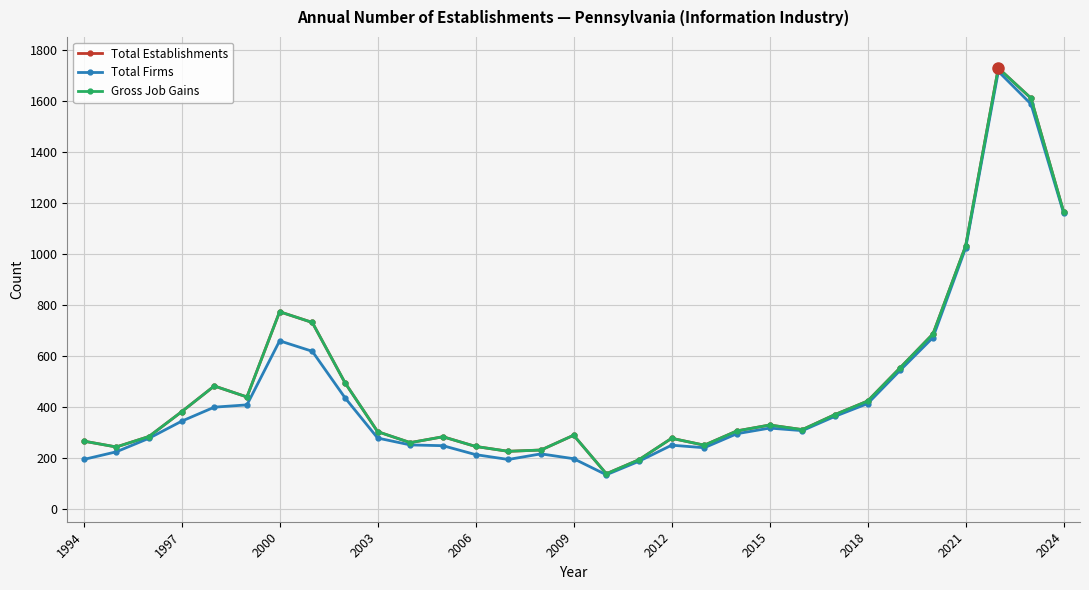

What is the value of the Total Firms point at the 2nd from the left?

224